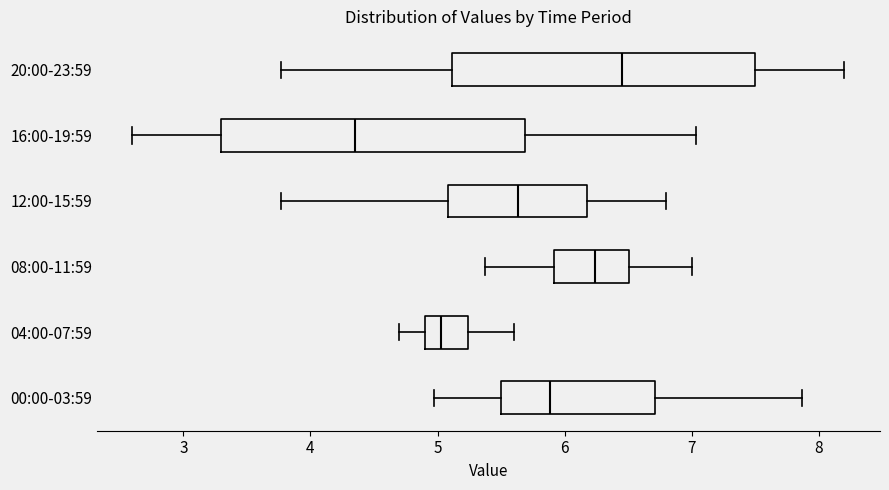

Reading bottom to top, read every box against the x-axis: the position of its median line, the range the box covers, and the ends of its whiskers. The values are not printed on the chart, so give them approximately, as read against the axis.

00:00-03:59: median 5.9, box 5.5 to 6.7, whiskers 5.0 to 7.9
04:00-07:59: median 5.0, box 4.9 to 5.2, whiskers 4.7 to 5.6
08:00-11:59: median 6.2, box 5.9 to 6.5, whiskers 5.4 to 7.0
12:00-15:59: median 5.6, box 5.1 to 6.2, whiskers 3.8 to 6.8
16:00-19:59: median 4.4, box 3.3 to 5.7, whiskers 2.6 to 7.0
20:00-23:59: median 6.5, box 5.1 to 7.5, whiskers 3.8 to 8.2